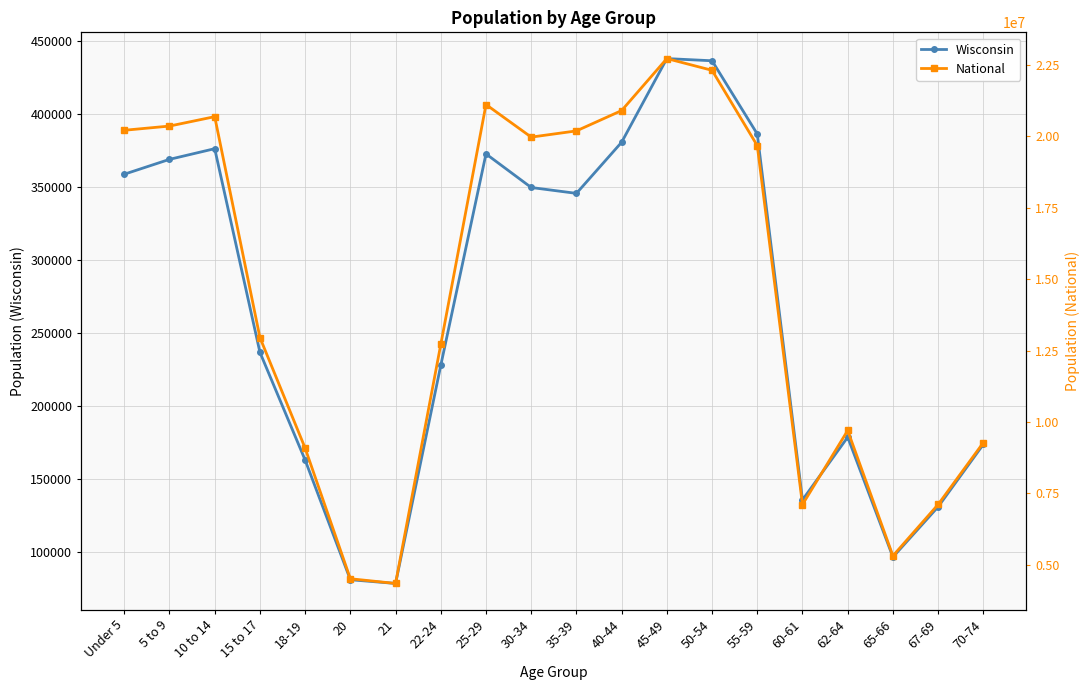

True or false: National and Wisconsin intersect in this chart.

False